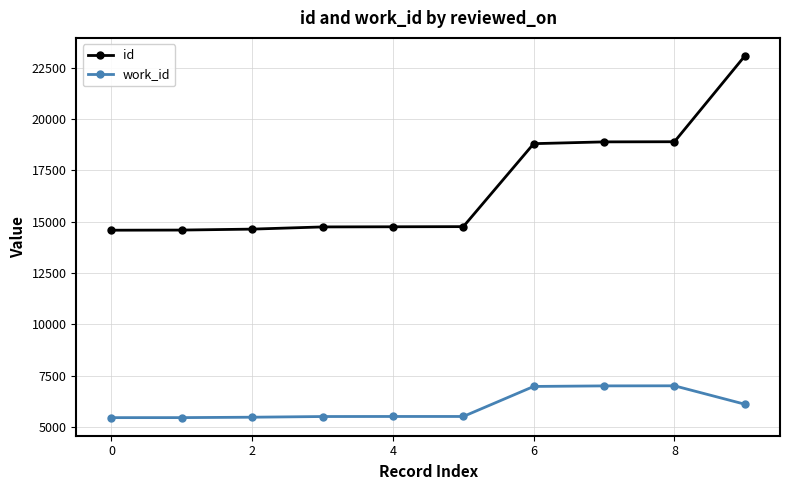

What is the average value of the work_id series?

6004